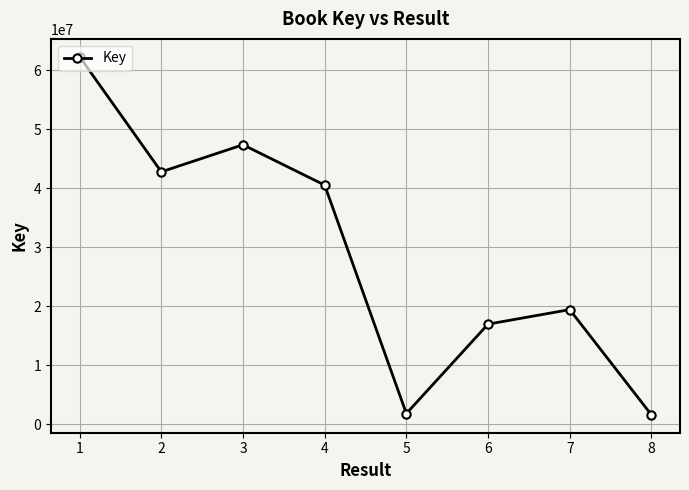

At which label is the value closest to 31915044?

4